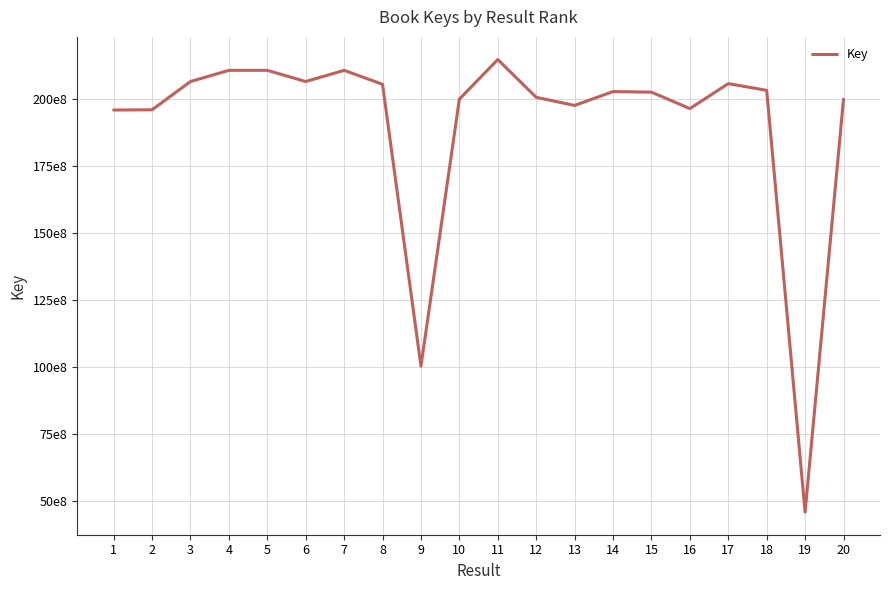

What is the smallest value displayed?

46031437